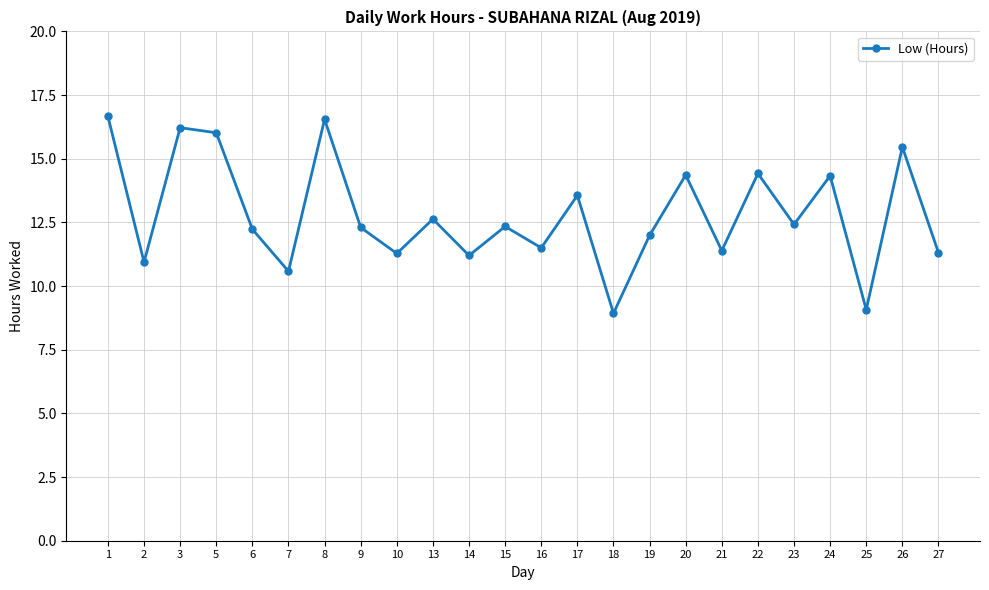

The chart shows a value of 15.3 at 14. True or false?

False